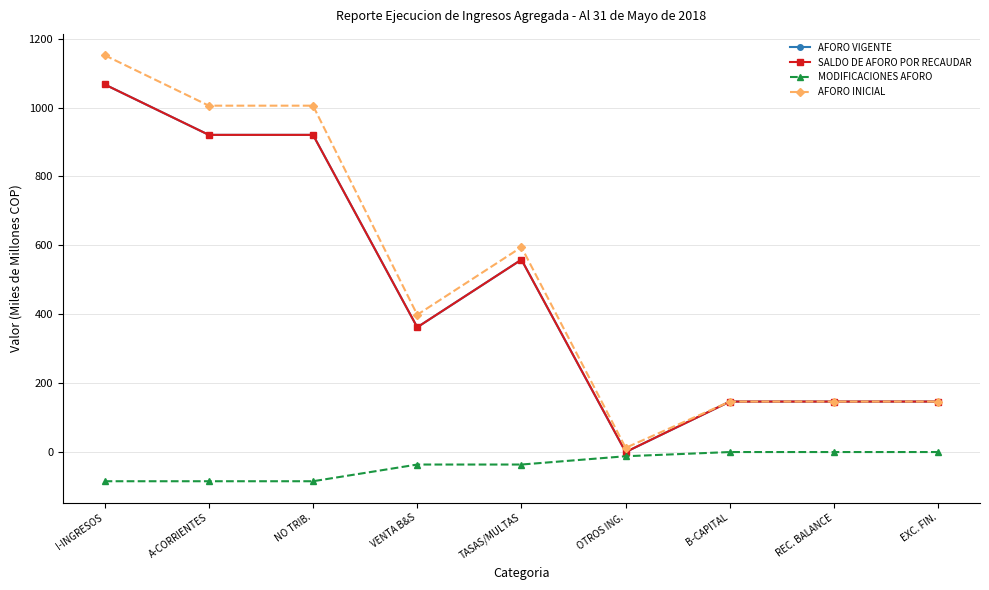

Reading right to left, what are all the values shown in this chart?

AFORO VIGENTE: EXC. FIN.=146.5	REC. BALANCE=146.5	B-CAPITAL=146.5	OTROS ING.=0.0	TASAS/MULTAS=558.4	VENTA B&S=362.2	NO TRIB.=920.6	A-CORRIENTES=920.6	I-INGRESOS=1067.2
SALDO DE AFORO POR RECAUDAR: EXC. FIN.=146.5	REC. BALANCE=146.5	B-CAPITAL=146.5	OTROS ING.=0.0	TASAS/MULTAS=558.4	VENTA B&S=362.2	NO TRIB.=920.6	A-CORRIENTES=920.6	I-INGRESOS=1067.2
MODIFICACIONES AFORO: EXC. FIN.=0.0	REC. BALANCE=0.0	B-CAPITAL=0.0	OTROS ING.=-12.2	TASAS/MULTAS=-36.3	VENTA B&S=-36.3	NO TRIB.=-84.8	A-CORRIENTES=-84.8	I-INGRESOS=-84.8
AFORO INICIAL: EXC. FIN.=146.5	REC. BALANCE=146.5	B-CAPITAL=146.5	OTROS ING.=12.2	TASAS/MULTAS=594.7	VENTA B&S=398.4	NO TRIB.=1005.4	A-CORRIENTES=1005.4	I-INGRESOS=1151.9